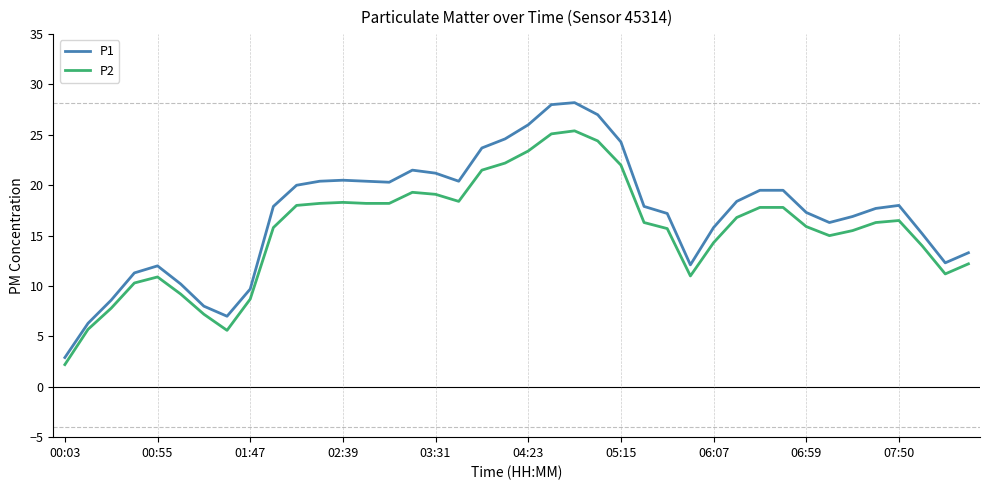

What is the minimum value for P1?

2.9